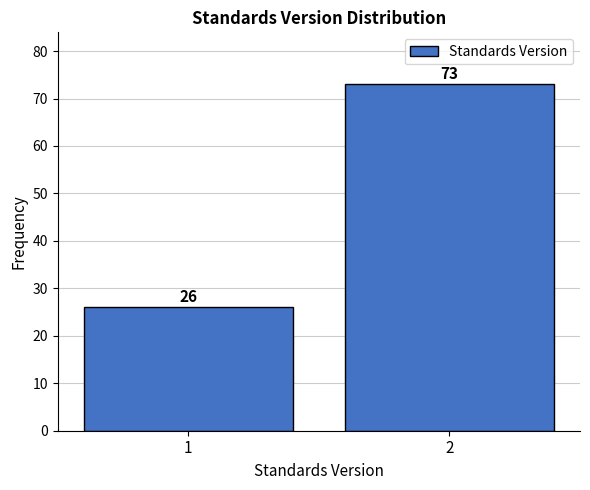

Reading right to left, transcribe all the data shown in this chart.

2=73	1=26